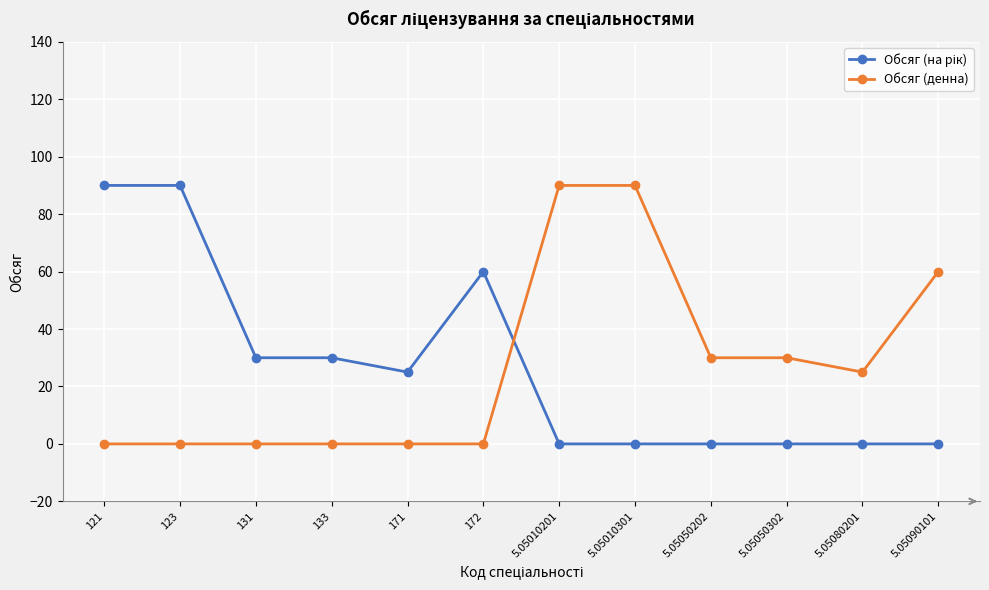

The Обсяг (денна) series shows 41 at 5.05050202. True or false?

False